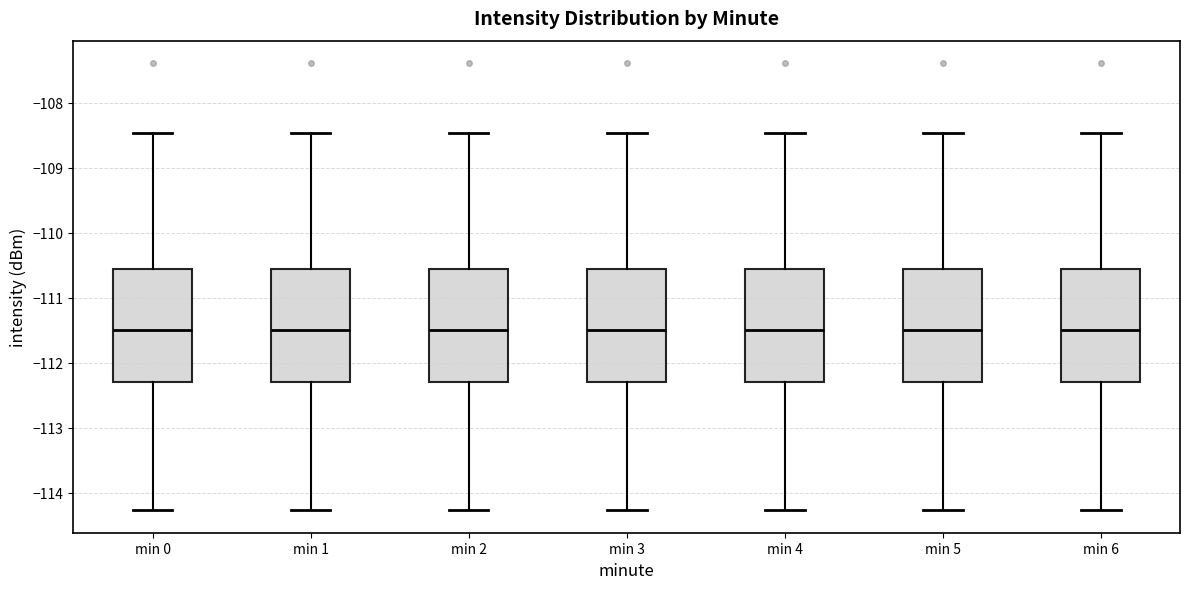

Reading left to right, read every box against the y-axis: the position of its median line, the range the box covers, and the ends of its whiskers. The values are not printed on the chart, so give them approximately, as read against the axis.

min 0: median -111.5, box -112.3 to -110.6, whiskers -114.3 to -108.5
min 1: median -111.5, box -112.3 to -110.6, whiskers -114.3 to -108.5
min 2: median -111.5, box -112.3 to -110.6, whiskers -114.3 to -108.5
min 3: median -111.5, box -112.3 to -110.6, whiskers -114.3 to -108.5
min 4: median -111.5, box -112.3 to -110.6, whiskers -114.3 to -108.5
min 5: median -111.5, box -112.3 to -110.6, whiskers -114.3 to -108.5
min 6: median -111.5, box -112.3 to -110.6, whiskers -114.3 to -108.5